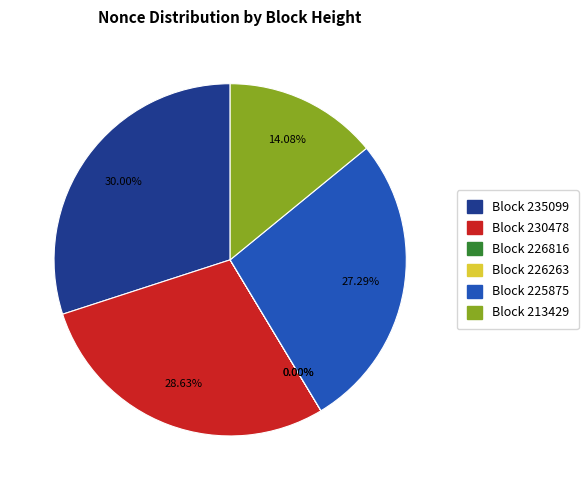

Is there any slice that represents more than half of the pie?

No